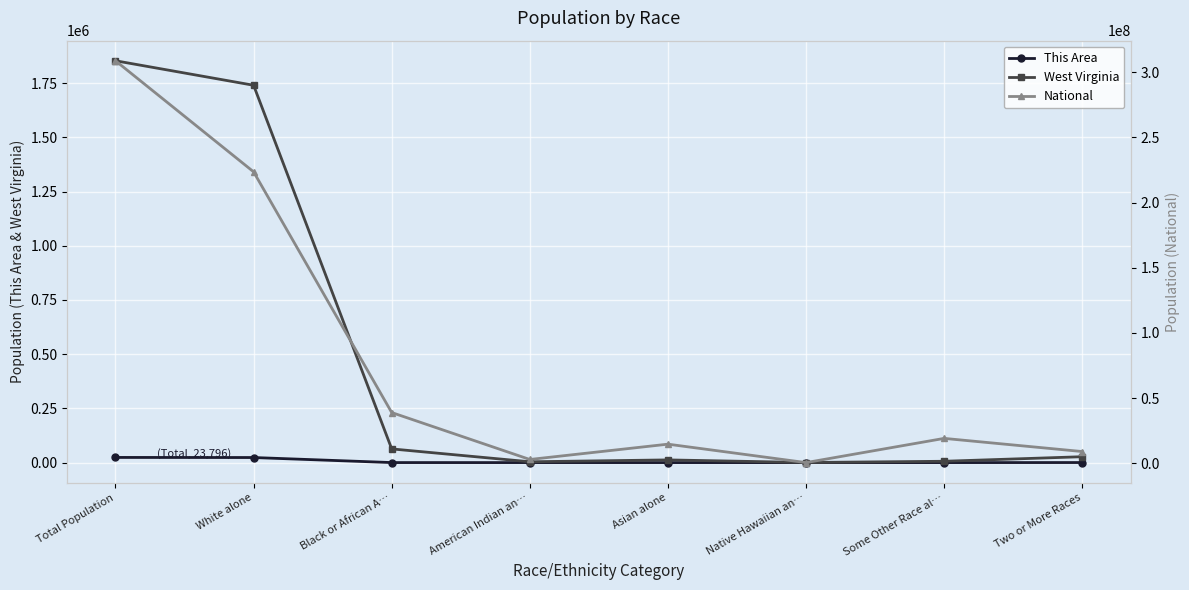

Reading left to right, list all the values displayed in this chart.

This Area: Total Population=23796	White alone=23356	Black or African A…=117	American Indian an…=35	Asian alone=25	Native Hawaiian an…=2	Some Other Race al…=12	Two or More Races=249
West Virginia: Total Population=1852994	White alone=1739988	Black or African A…=63124	American Indian an…=3787	Asian alone=12406	Native Hawaiian an…=428	Some Other Race al…=6119	Two or More Races=27142
National: Total Population=308745538	White alone=223553265	Black or African A…=38929319	American Indian an…=2932248	Asian alone=14674252	Native Hawaiian an…=540013	Some Other Race al…=19107368	Two or More Races=9009073